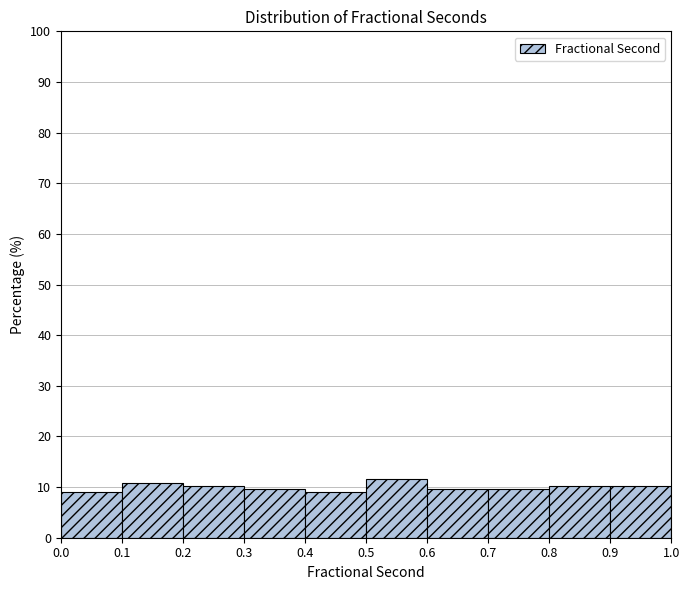

How tall is the bar that spans 0.8 to 0.9 on the x-axis? The values are not printed on the chart, so give them approximately, as read against the axis.

10